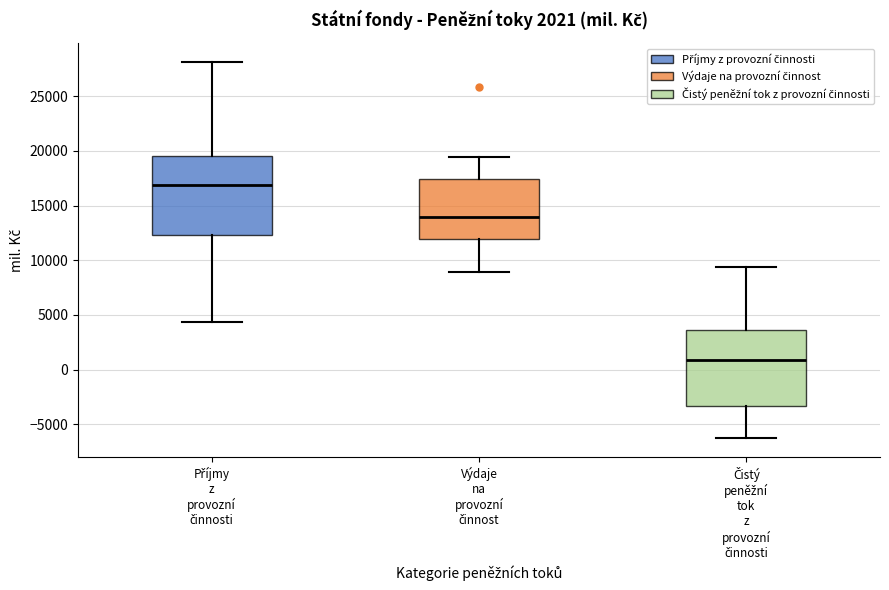

Which box has the lowest median line?

Čistý peněžní tok z provozní činnosti